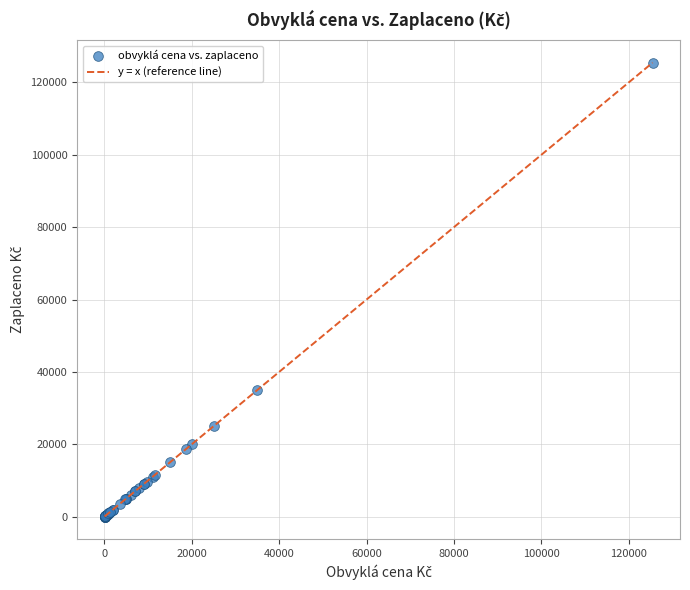

What Y value in the scatter plot is closest to 62746?

35000.0